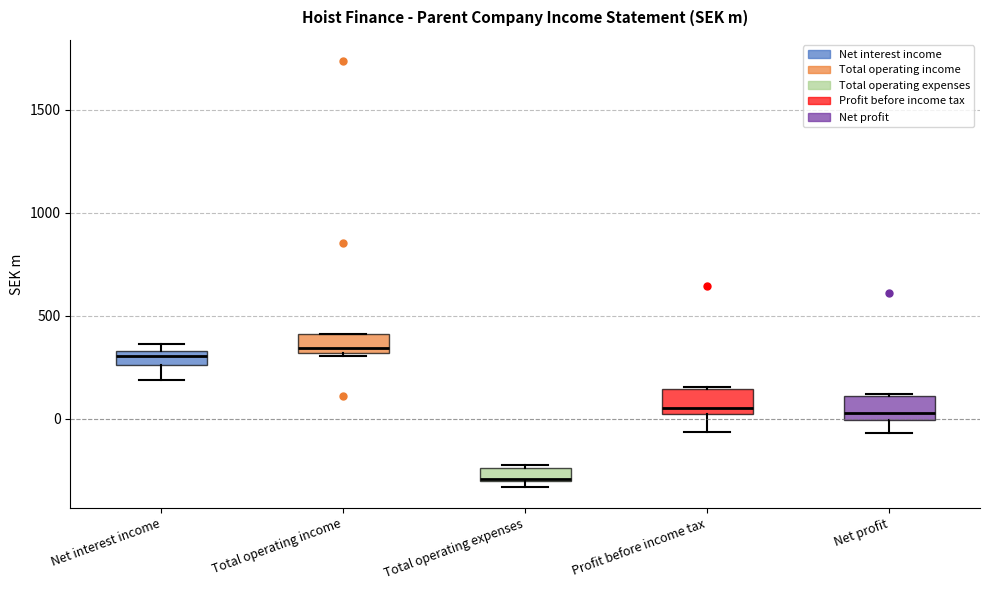

Where is the upper edge of the box for Total operating expenses on the y-axis? The values are not printed on the chart, so give them approximately, as read against the axis.

-250